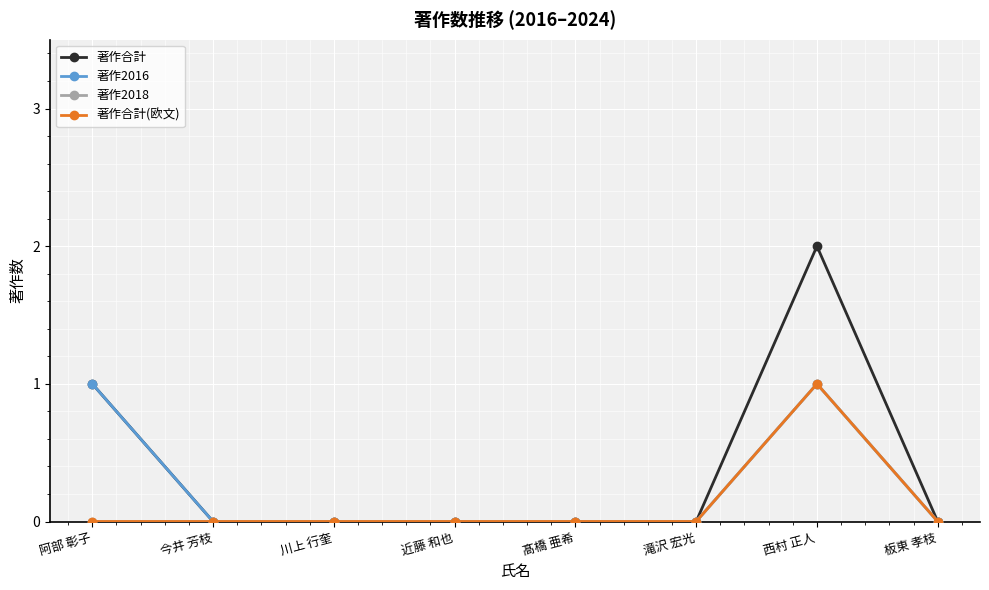

Is this an area chart (filled region under the line)?

No